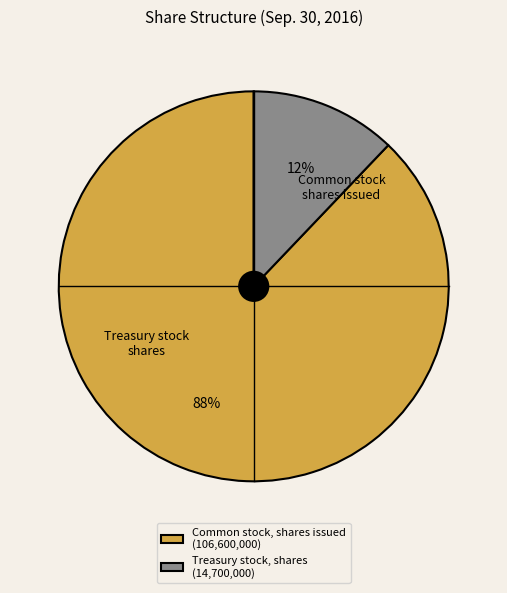

How many segments does this pie chart have?

2